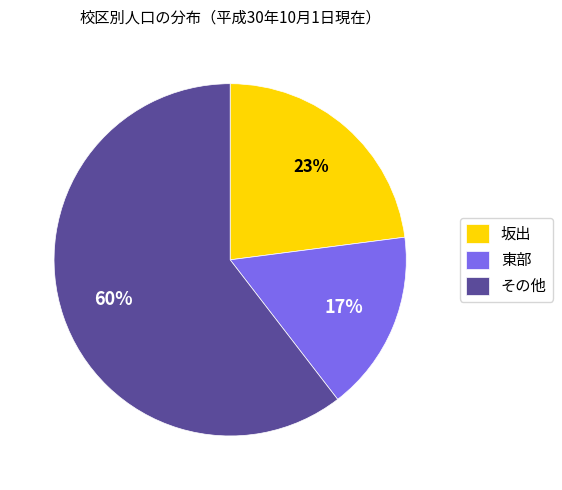

Do 東部 and 坂出 together represent more than half of the pie?

No